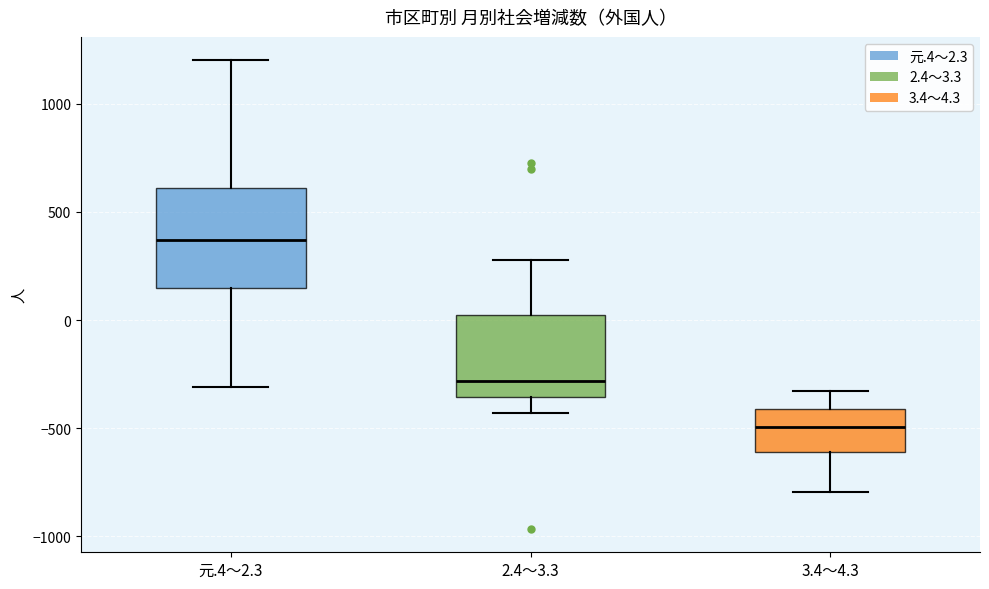

Which box is the tallest, from its lower edge to its upper edge?

元.4～2.3